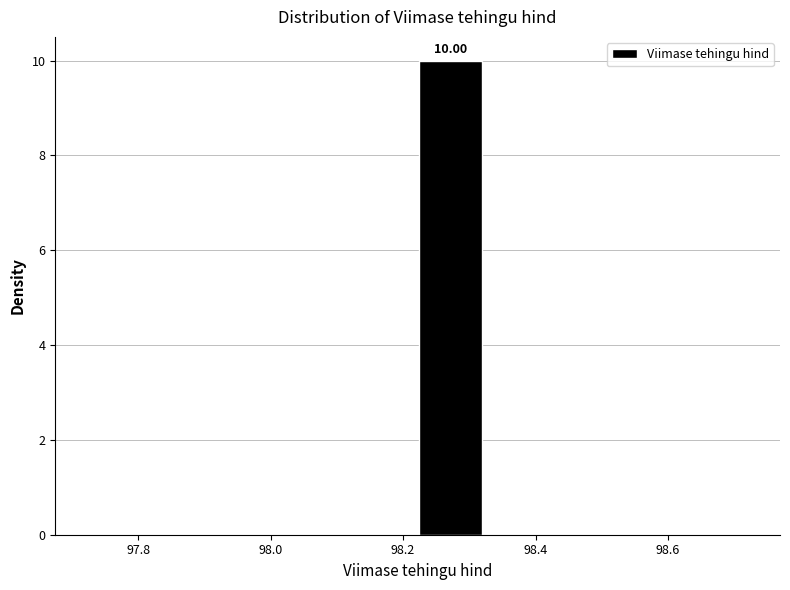

Over which range of the x-axis is the bar tallest?

98.22 to 98.32